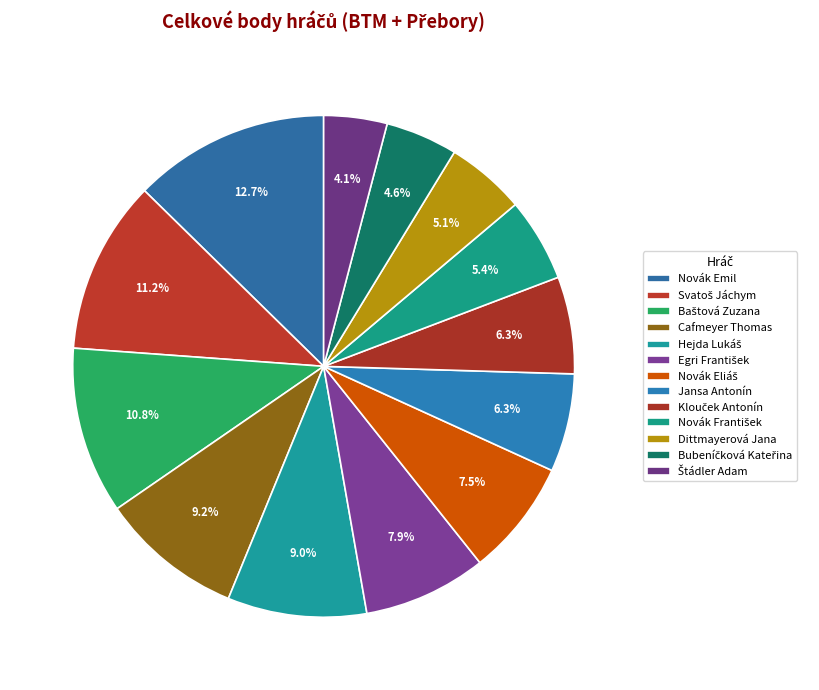

Do Novák Eliáš and Štádler Adam together represent more than half of the pie?

No